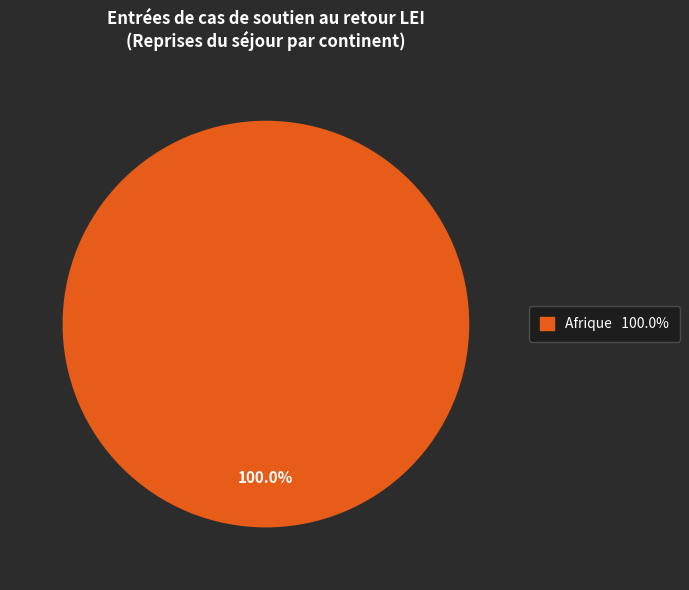

Is there any slice that represents more than half of the pie?

Yes